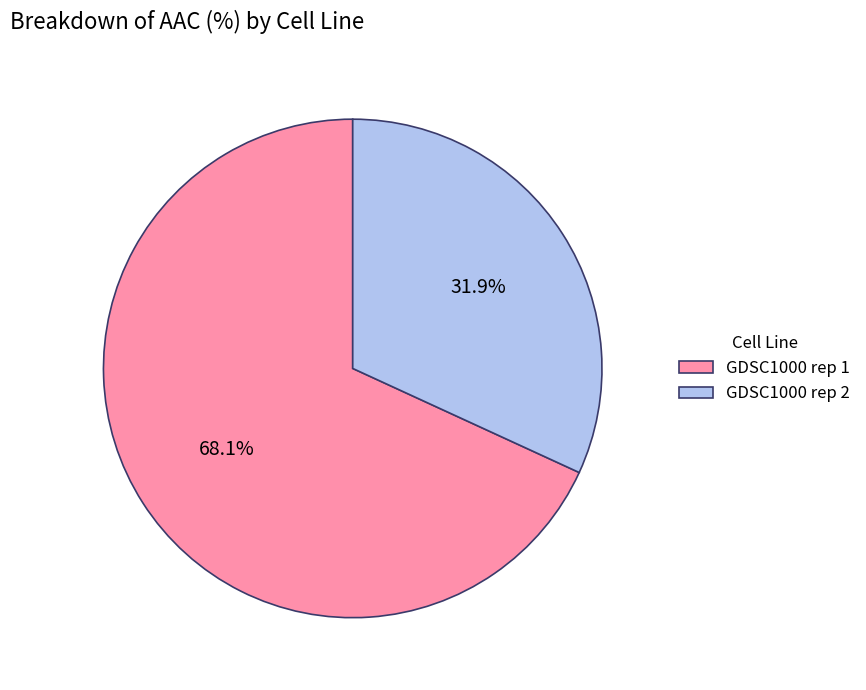

How many slices are in this pie chart?

2